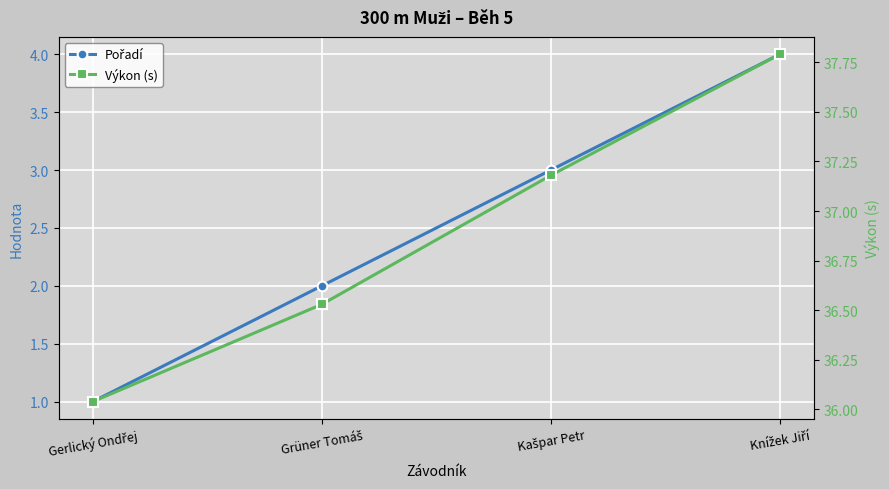

Which category has the highest value in the Výkon (s) series?

Knížek Jiří